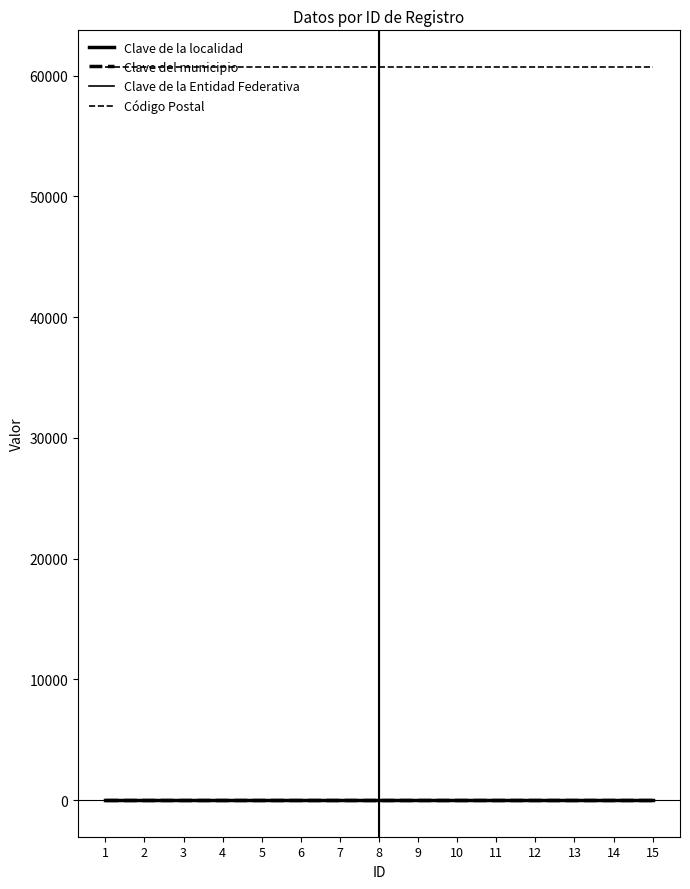

Does the chart display data point markers on the line(s)?

No